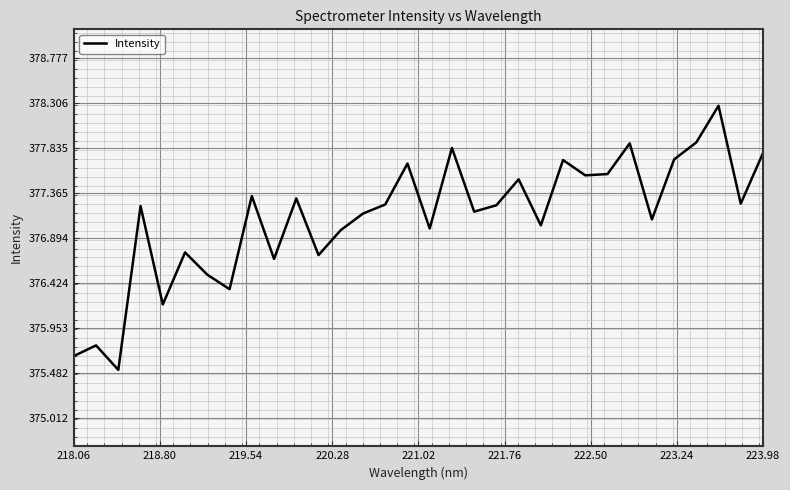

What is the greatest value displayed?

378.3